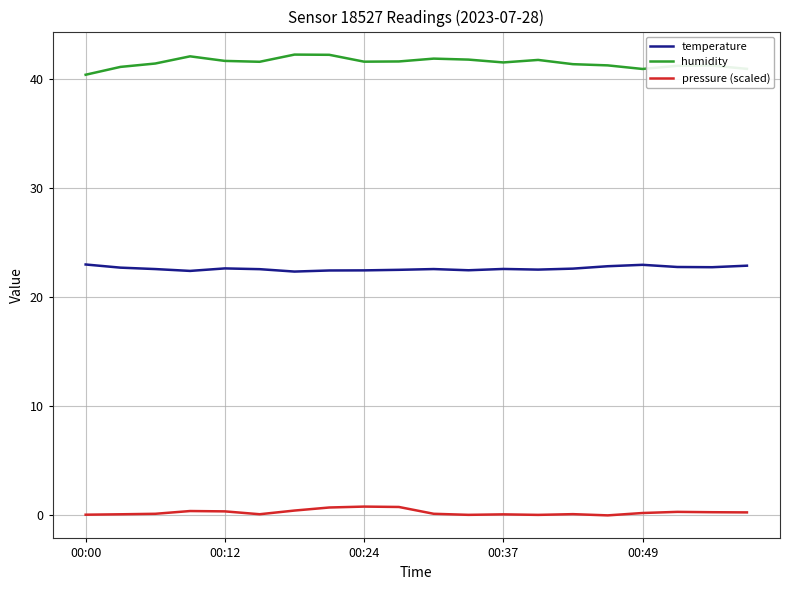

What is the maximum value shown in the chart?

42.3